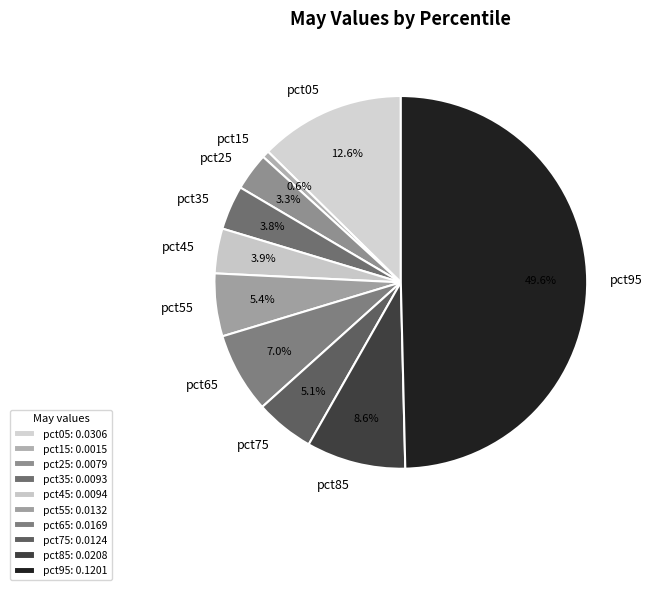

Does pct15 account for over 50% of the chart?

No